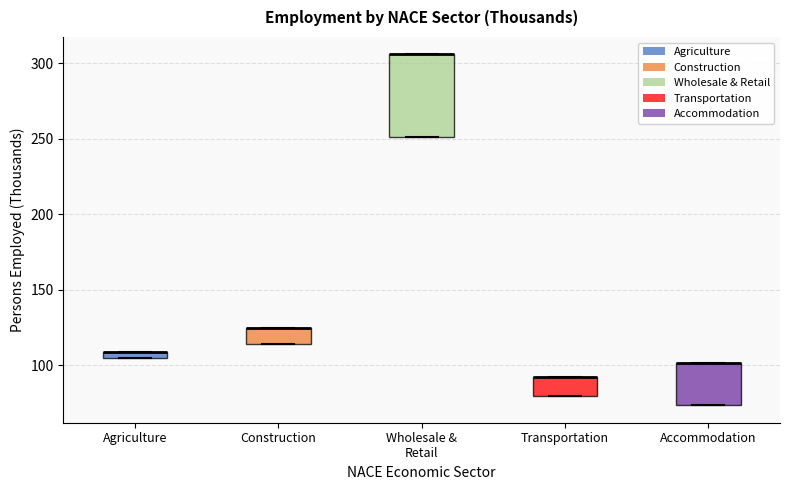

Which box is the tallest, from its lower edge to its upper edge?

Wholesale & Retail